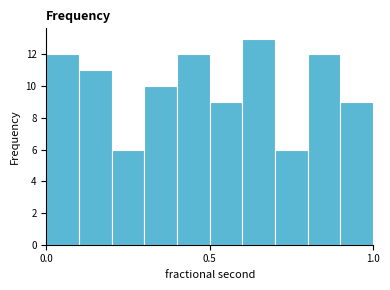

Around what value on the x-axis is the tallest bar? Give the approximate position of its centre, as read against the axis.

0.65